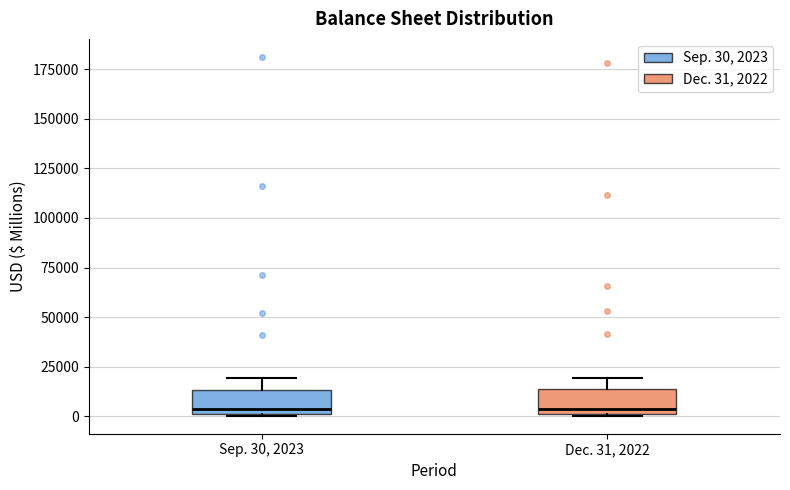

Reading left to right, read every box against the y-axis: the position of its median line, the range the box covers, and the ends of its whiskers. The values are not printed on the chart, so give them approximately, as read against the axis.

Sep. 30, 2023: median 5000, box 0 to 15000, whiskers 0 to 20000
Dec. 31, 2022: median 5000, box 0 to 15000, whiskers 0 to 20000